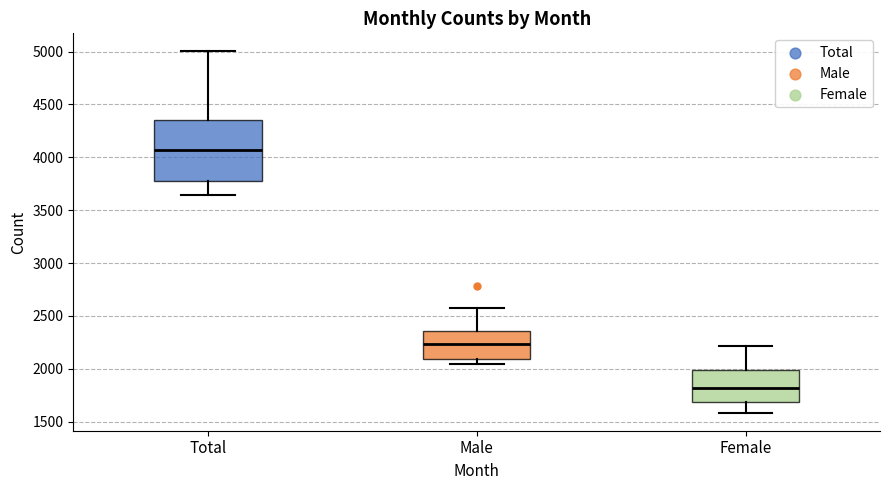

Comparing the boxes themselves (not the whiskers), which one is the tallest?

Total